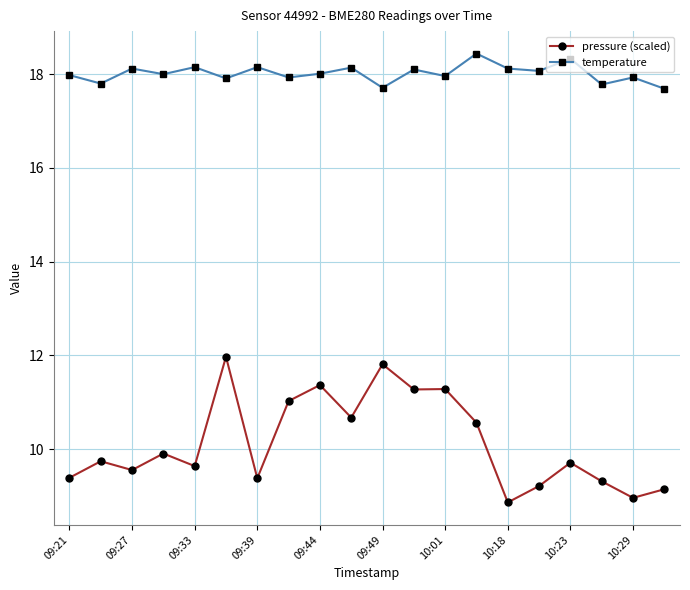

What is the difference between the second highest and second lowest values in the temperature series?

0.6